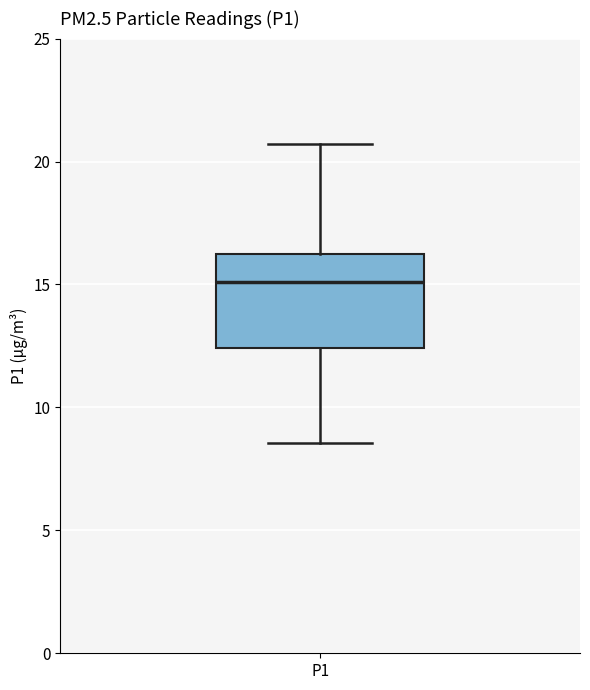

Where is the upper edge of the box for P1 on the y-axis? The values are not printed on the chart, so give them approximately, as read against the axis.

16.0